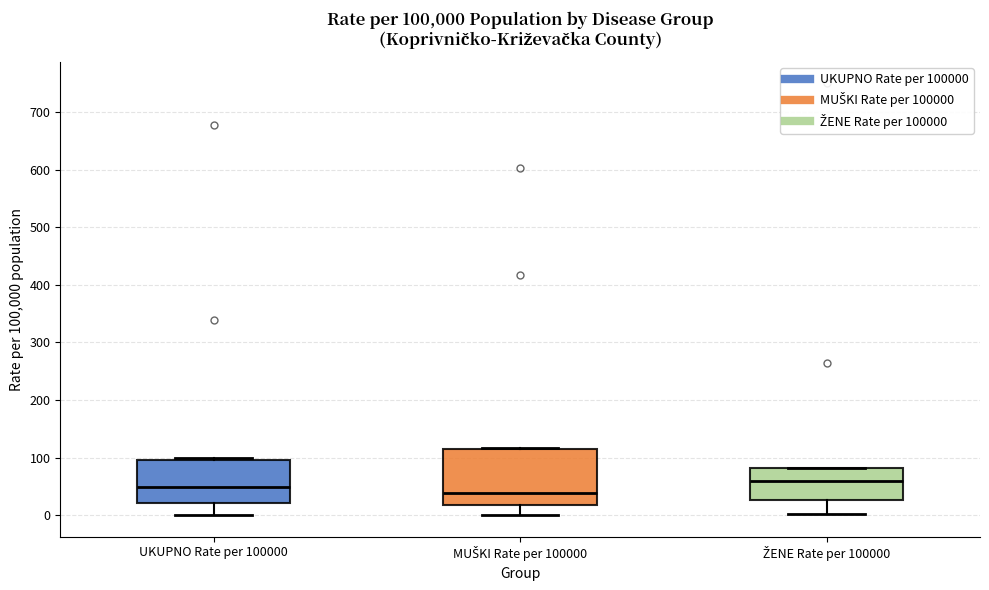

Where is the upper edge of the box for MUŠKI Rate per 100000 on the y-axis? The values are not printed on the chart, so give them approximately, as read against the axis.

120